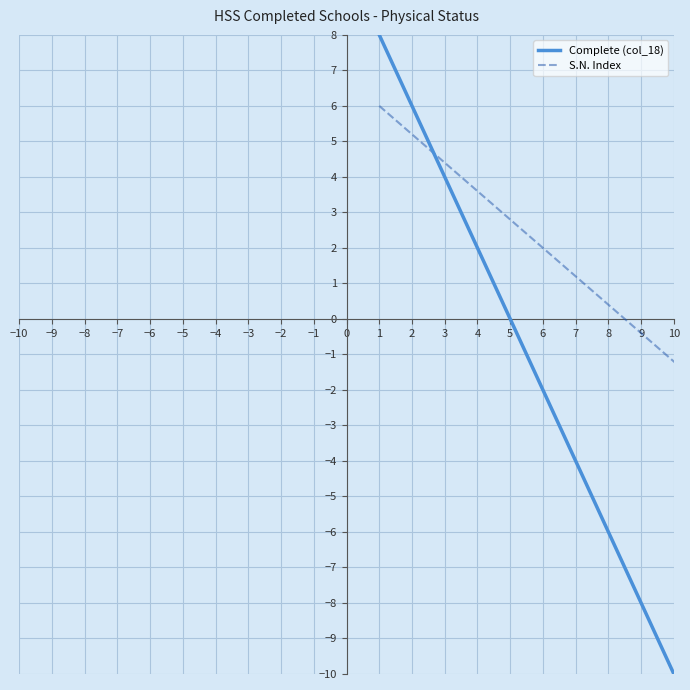

True or false: Complete (col_18) and S.N. Index cross at least once.

True